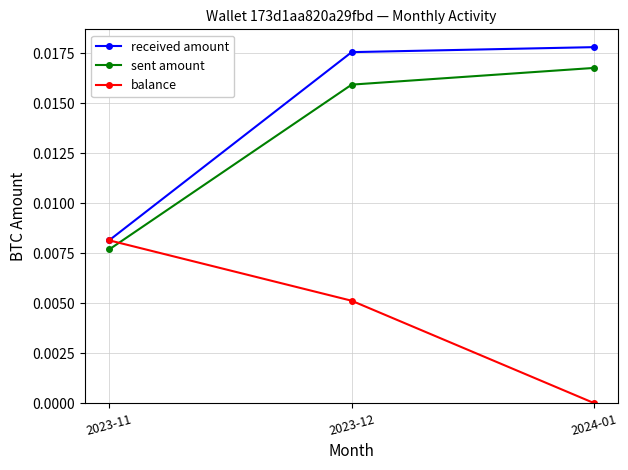

Is the value of sent amount at 2023-12 greater than the value of received amount at 2024-01?

No